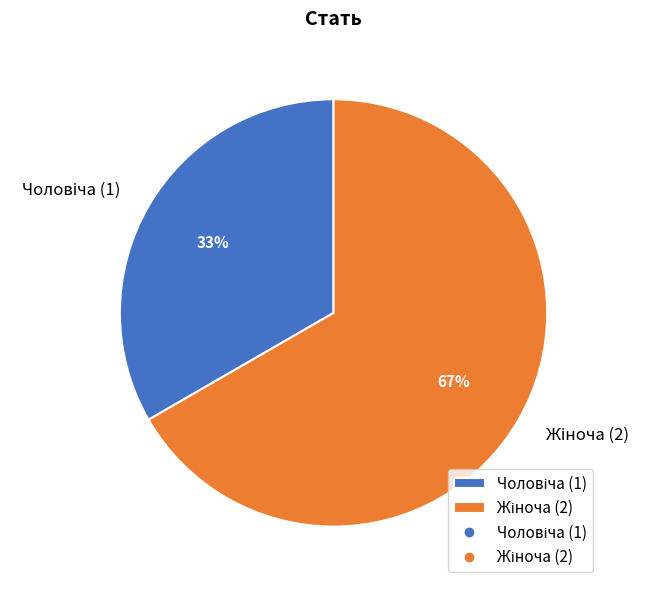

To the nearest percent, what is the average slice percentage?

50%